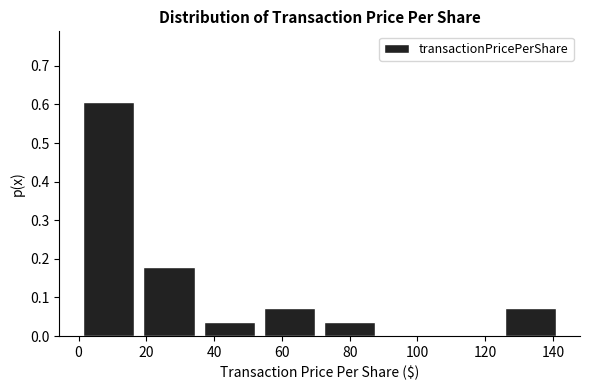

Which range on the x-axis has the tallest bar?

0 to 18